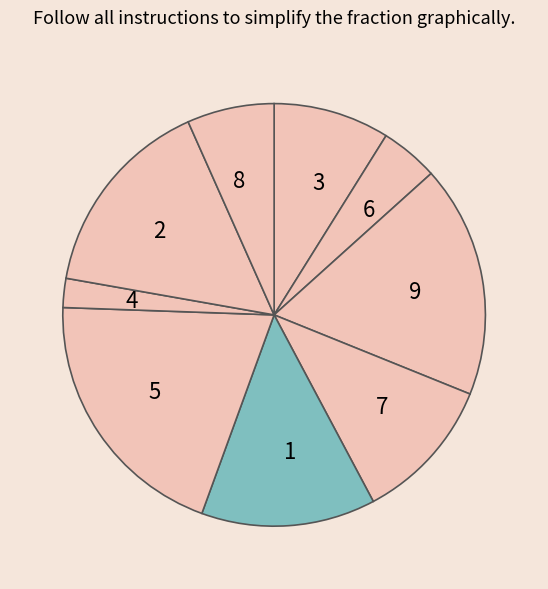

Which slice is the largest?

5